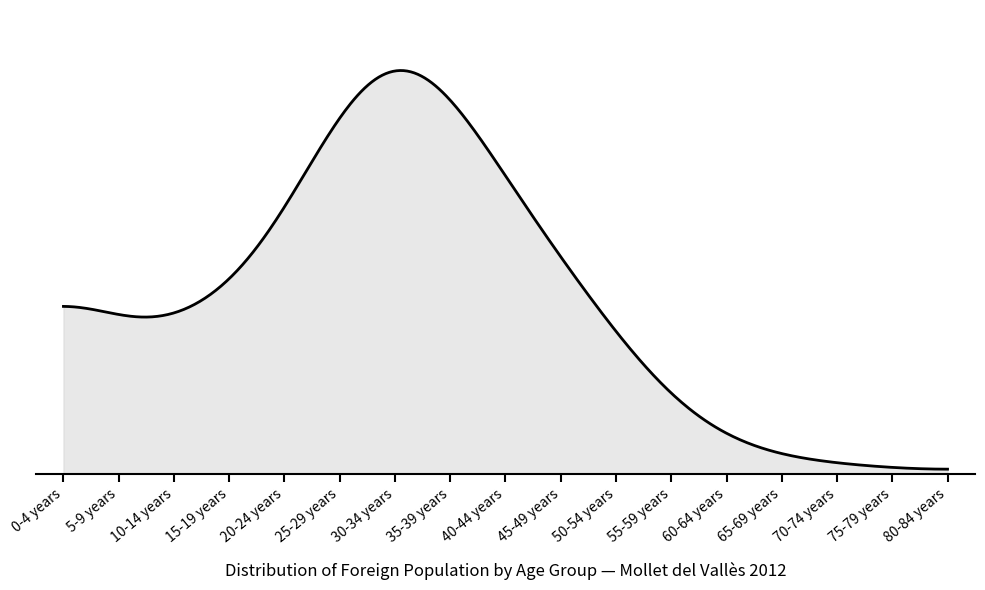

Does the chart have visible grid lines?

No